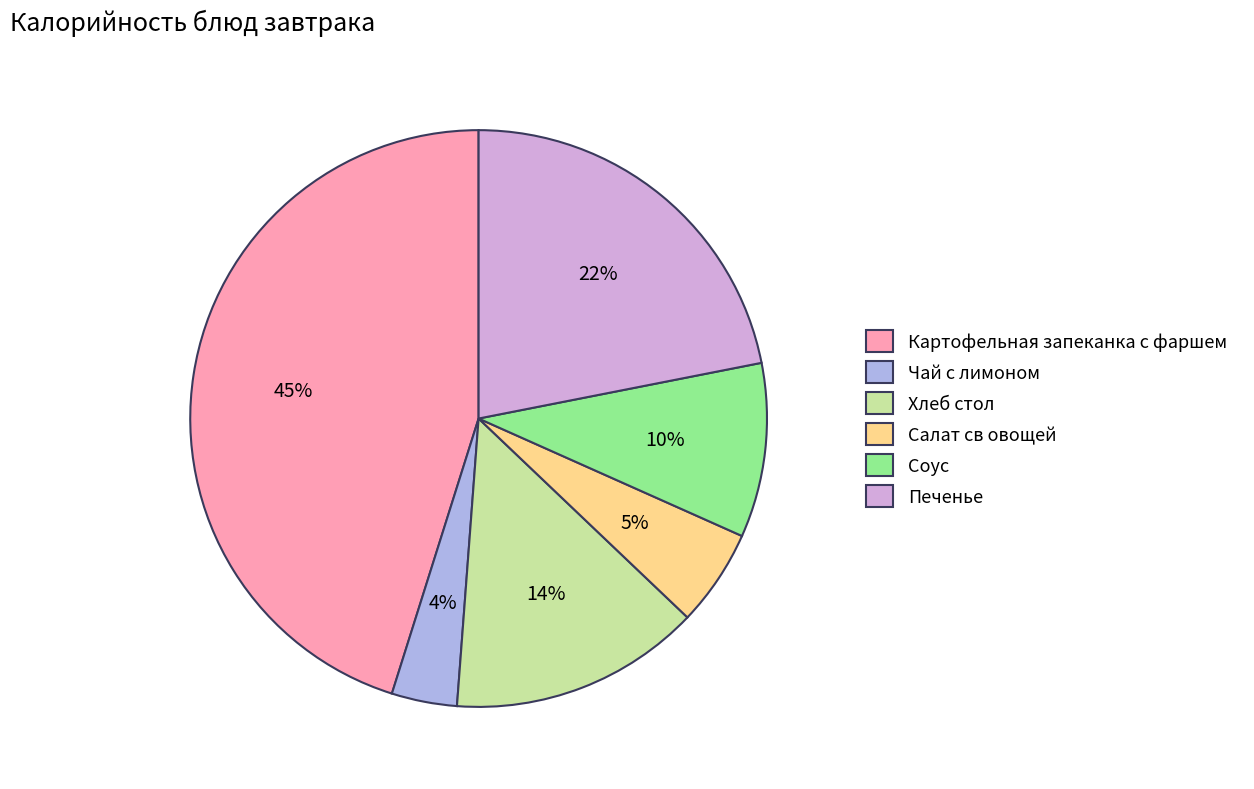

Which category has the biggest portion of the pie?

Картофельная запеканка с фаршем